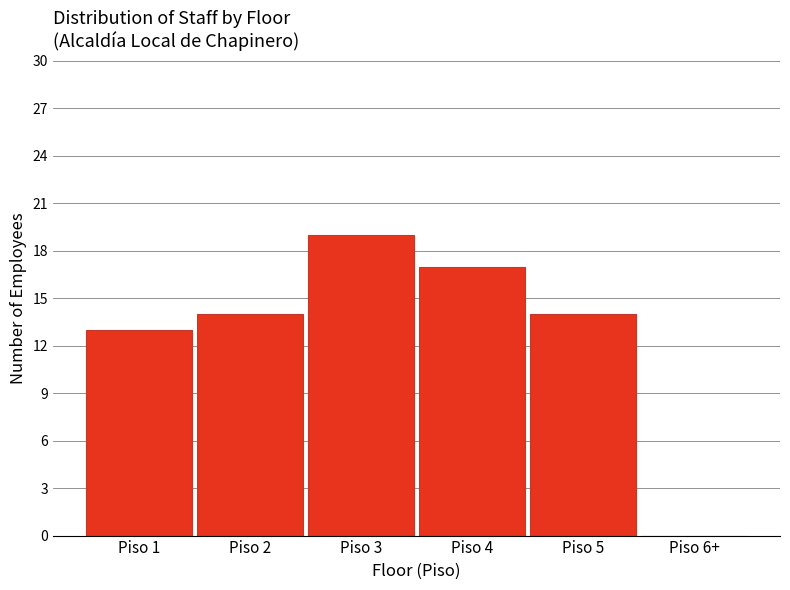

Reading left to right, transcribe all the data shown in this chart.

Piso 1=13	Piso 2=14	Piso 3=19	Piso 4=17	Piso 5=14	Piso 6+=0